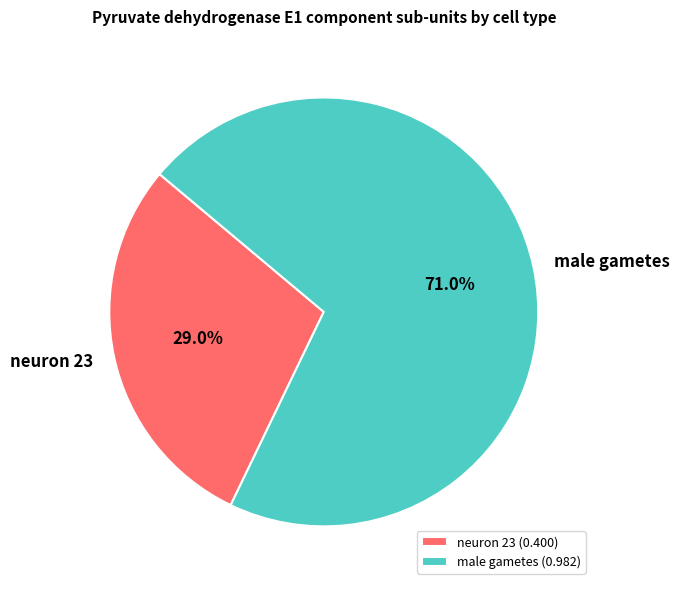

How many segments does this pie chart have?

2